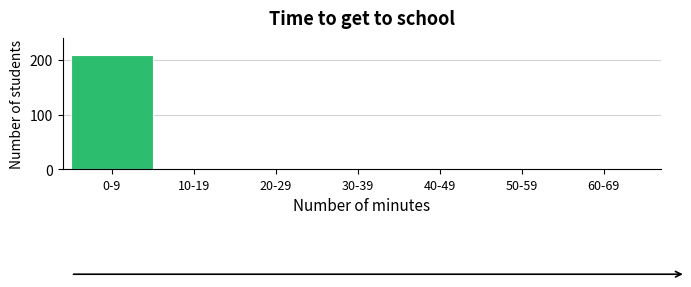

Reading right to left, what are all the values shown in this chart?

60-69=0	50-59=0	40-49=0	30-39=0	20-29=0	10-19=1	0-9=209